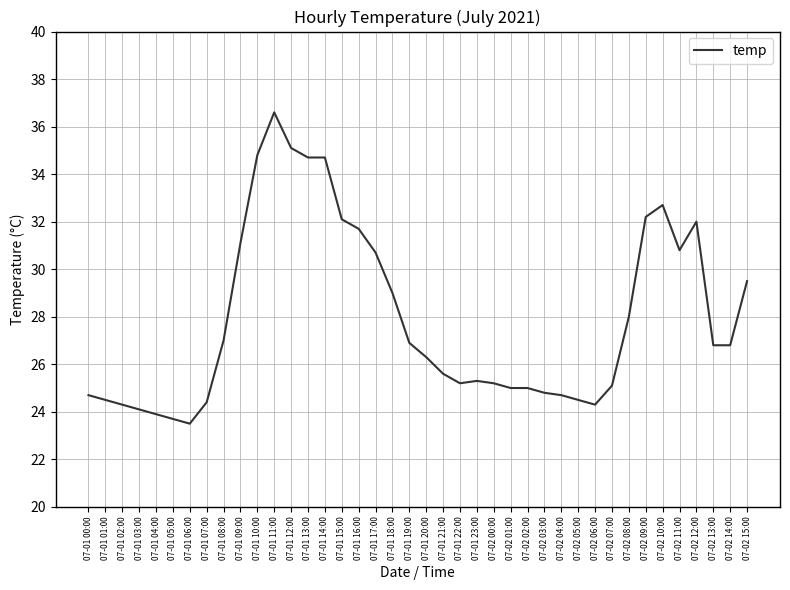

Where is the data nearest to the value 30?

07-02 15:00